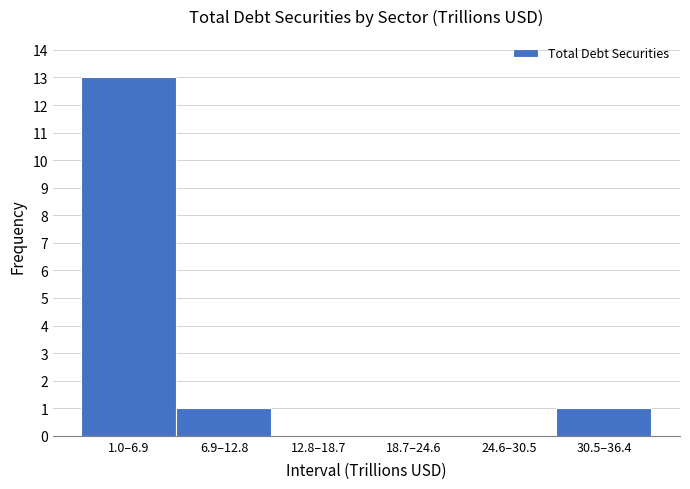

Reading left to right, list all the values displayed in this chart.

1.0–6.9=13	6.9–12.8=1	12.8–18.7=0	18.7–24.6=0	24.6–30.5=0	30.5–36.4=1